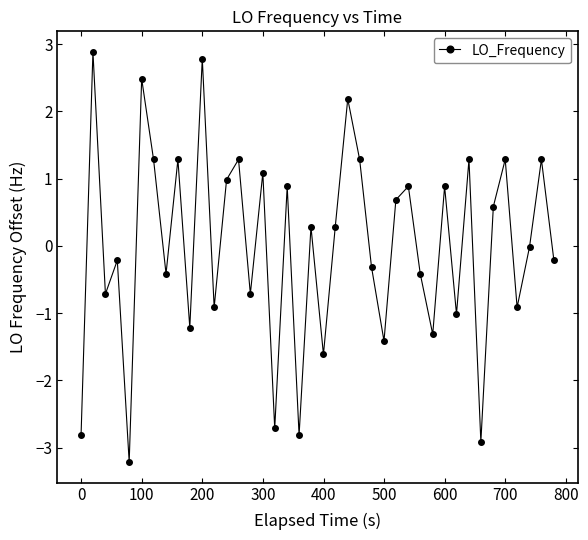

How many lines are shown in the chart?

1